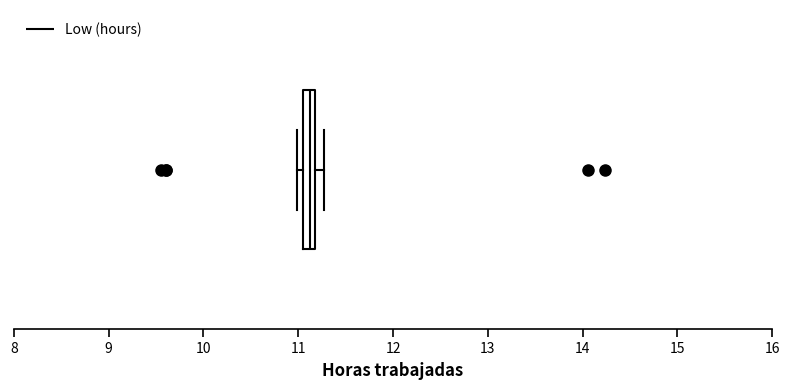

Where is the left edge of the box on the x-axis? The values are not printed on the chart, so give them approximately, as read against the axis.

11.1